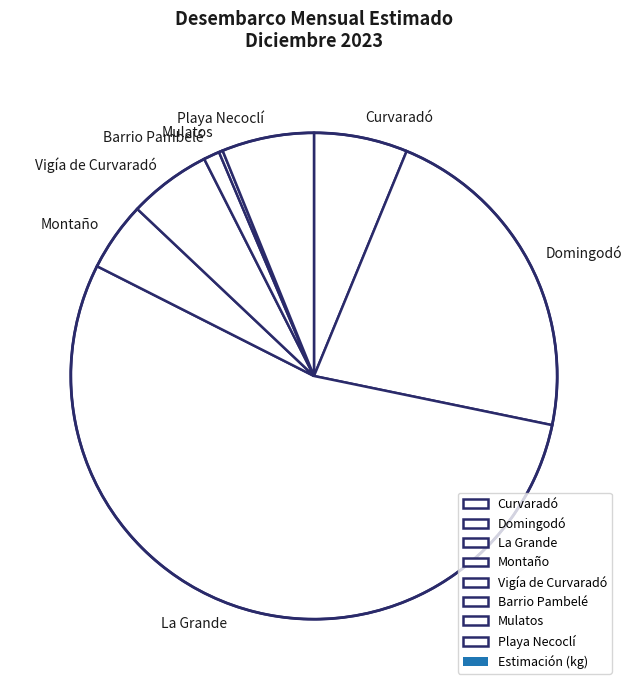

Which slice is the largest?

La Grande